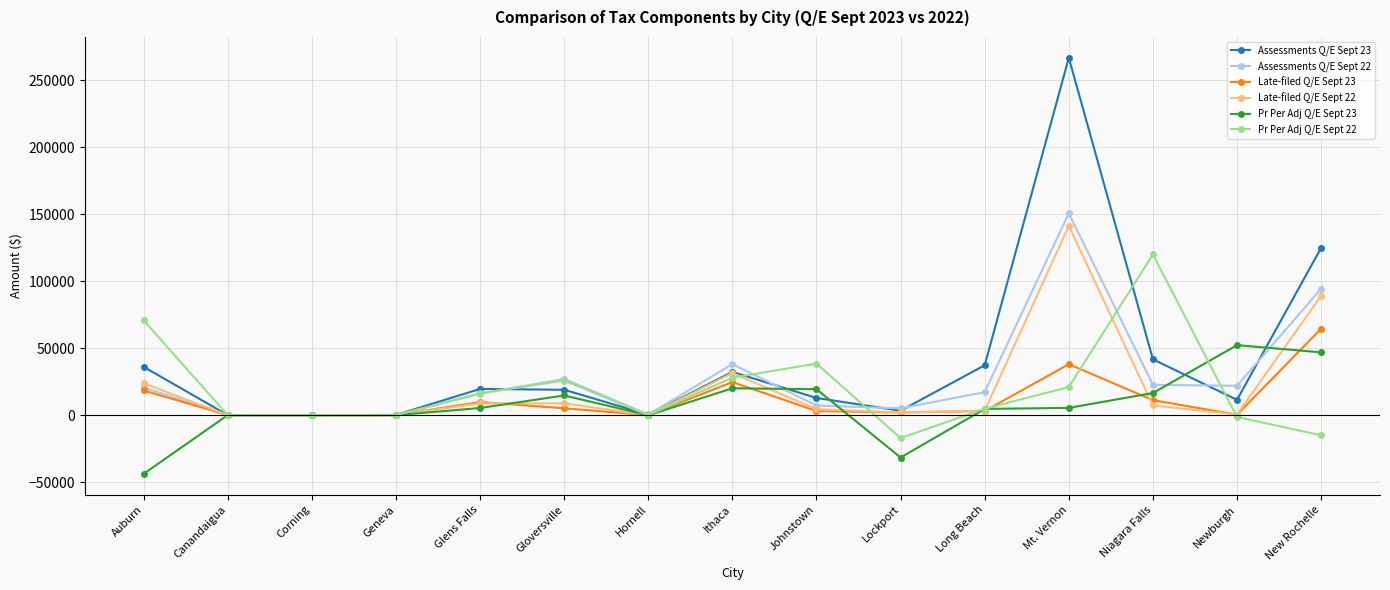

True or false: Pr Per Adj Q/E Sept 22 has more than 0 points higher than both neighbors.

True